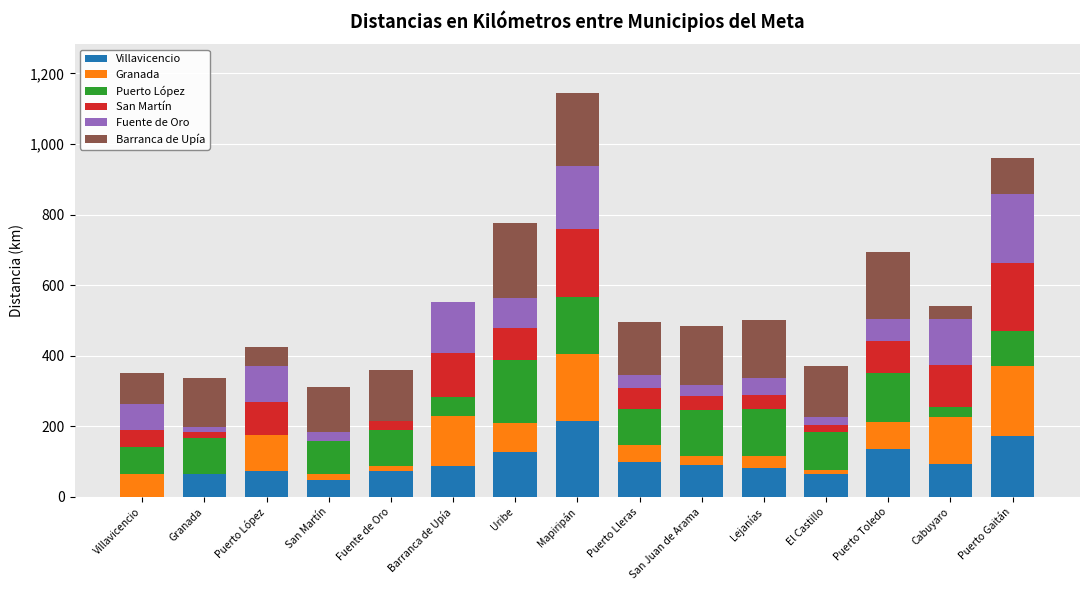

What is the highest value of the Villavicencio series?

215